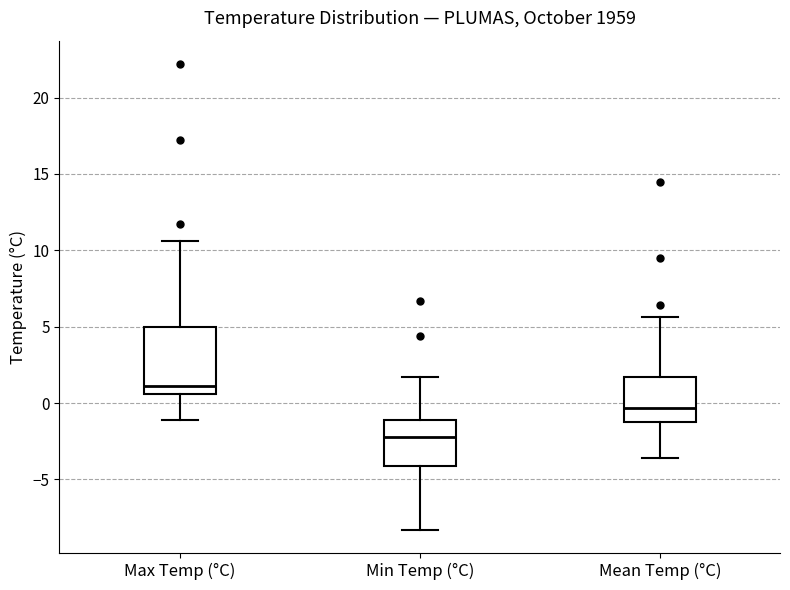

Where does the median line of the box for Min Temp (°C) sit on the y-axis? The values are not printed on the chart, so give them approximately, as read against the axis.

-2.0